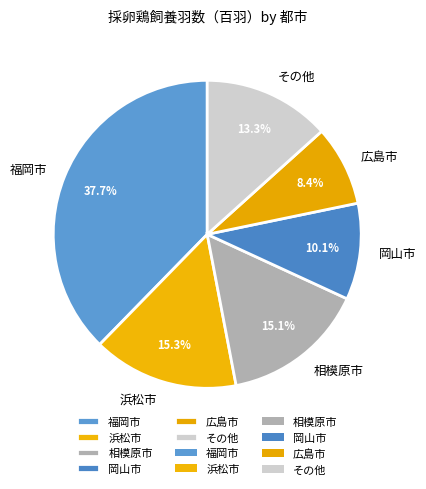

Do 浜松市 and 相模原市 together represent more than half of the pie?

No